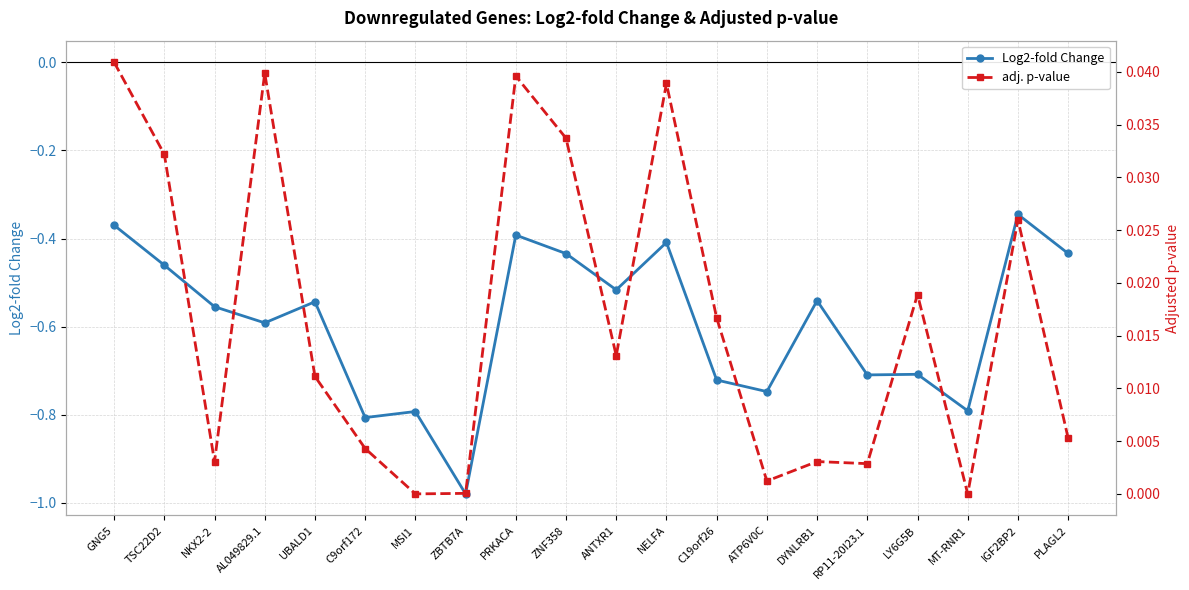

What is the average value of the Log2-fold Change series?

-0.6